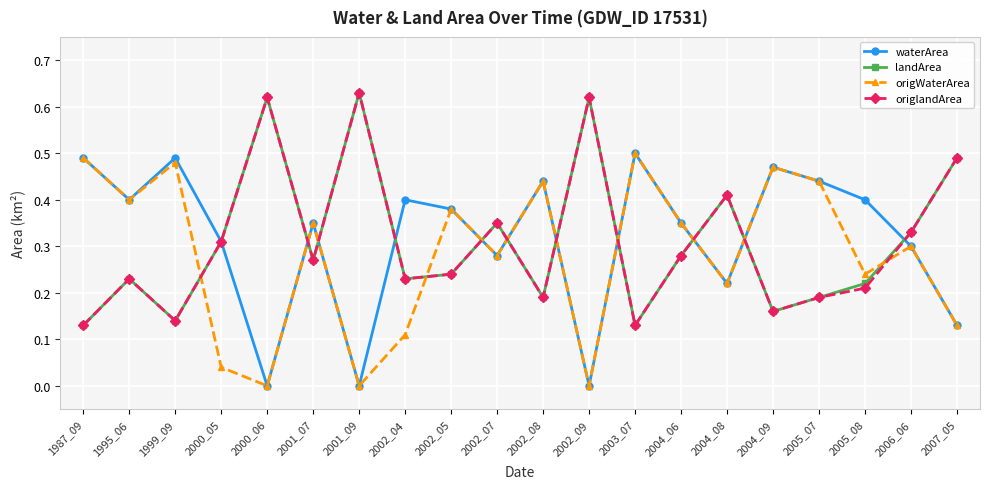

Between 2000_05 and 2002_05, which series saw the biggest shift?

origWaterArea